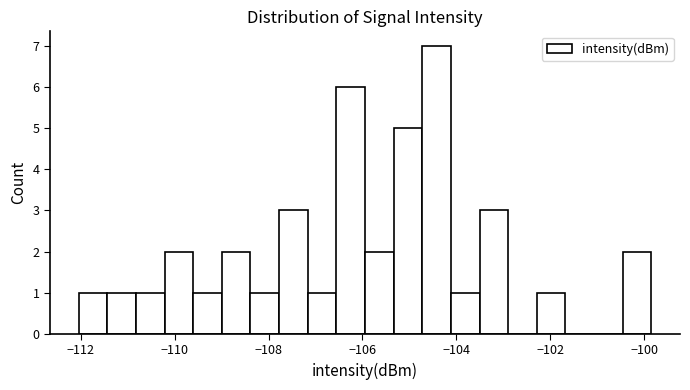

Read against the x-axis, roughly where is the centre of the tallest bar?

-104.4